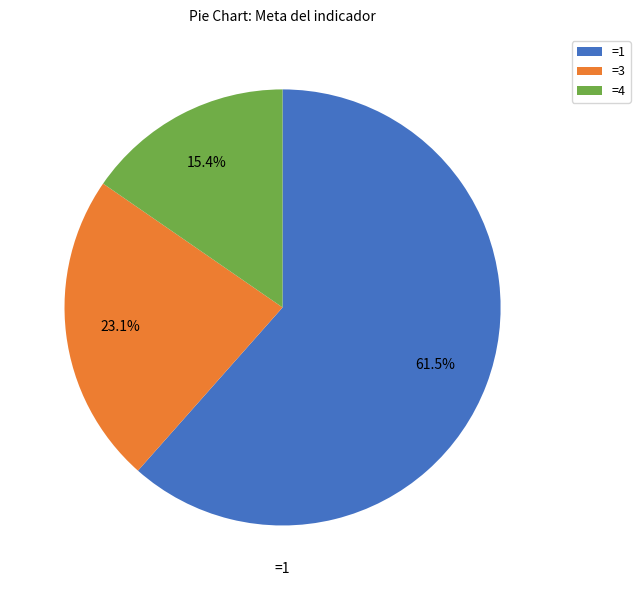

Count the number of slices in the pie.

3